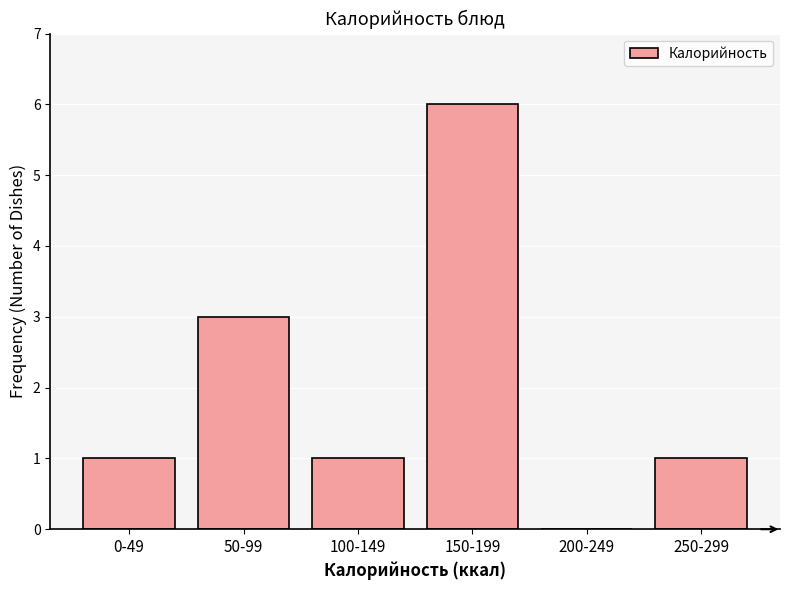

Reading left to right, list all the values displayed in this chart.

0-49=1	50-99=3	100-149=1	150-199=6	200-249=0	250-299=1